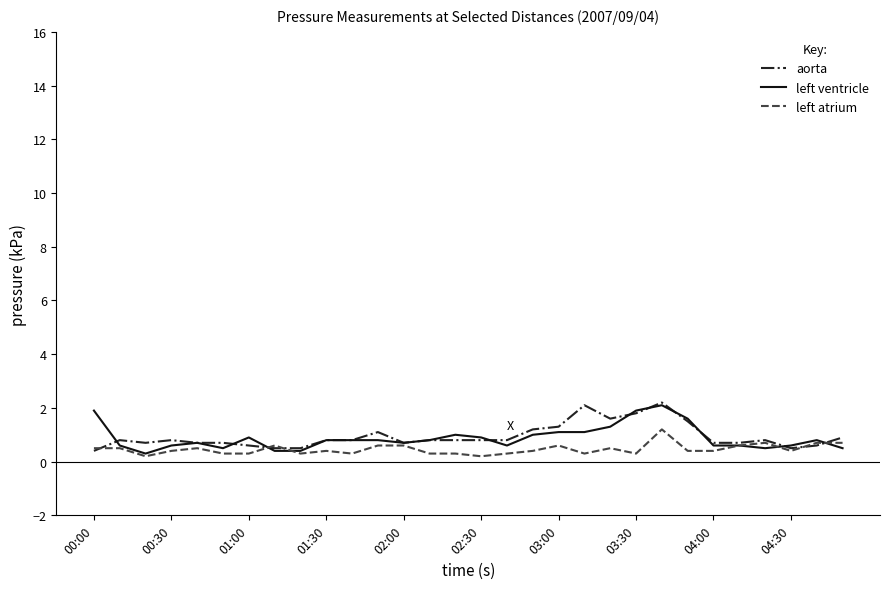

Count the left atrium values in the range 0 to 1.

29